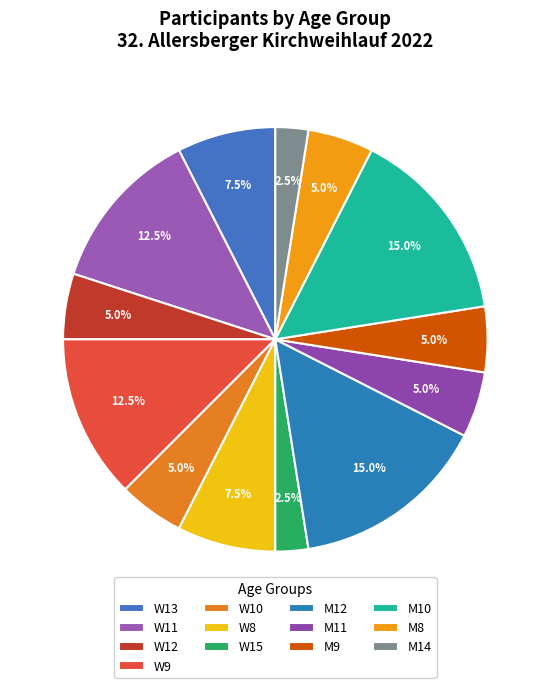

True or false: W9 accounts for 22% of the total.

False